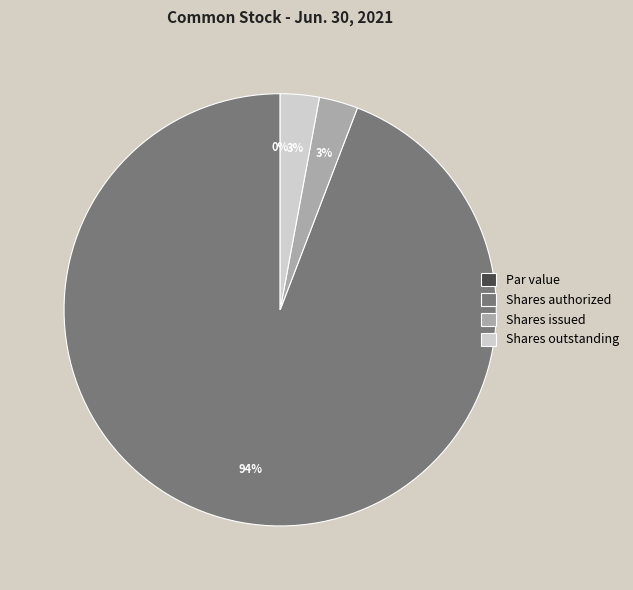

How many slices are in this pie chart?

4